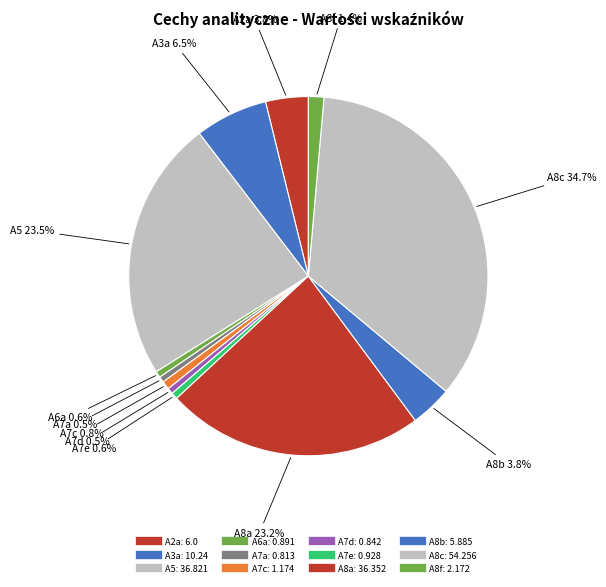

Is A7a the majority of the pie?

No